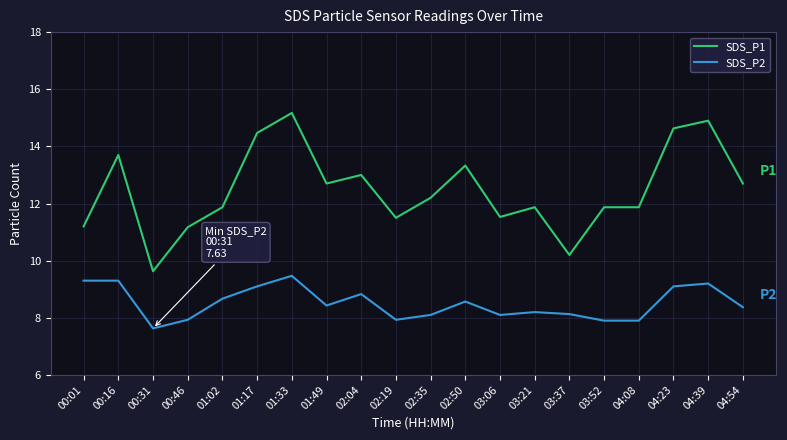

Which series has the widest spread of values?

SDS_P1